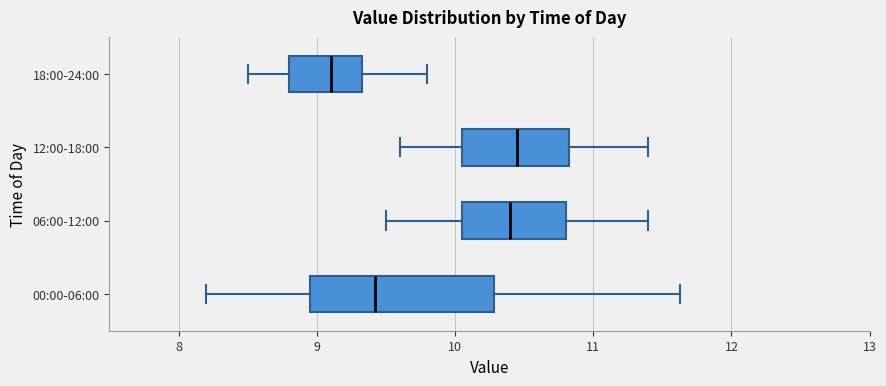

Comparing the boxes themselves (not the whiskers), which one is the widest?

00:00-06:00